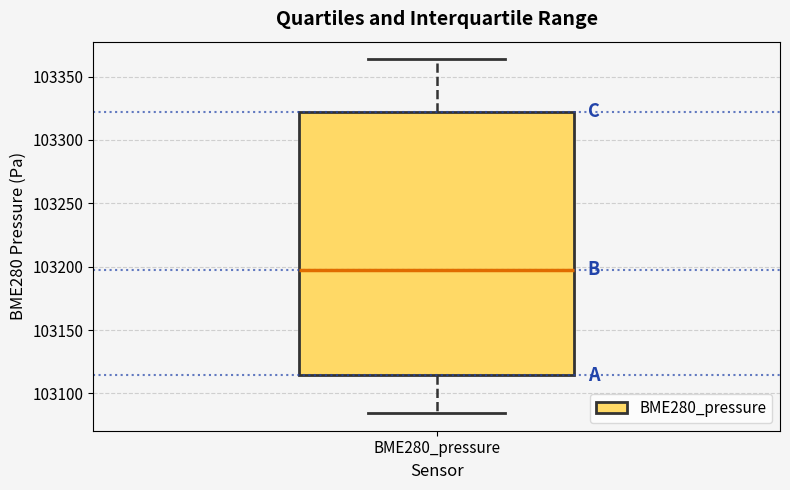

Read this box plot against the y-axis: the position of the median line, the range covered by the box, and the ends of both whiskers. The values are not printed on the chart, so give them approximately, as read against the axis.

median 103195, box 103115 to 103320, whiskers 103085 to 103365